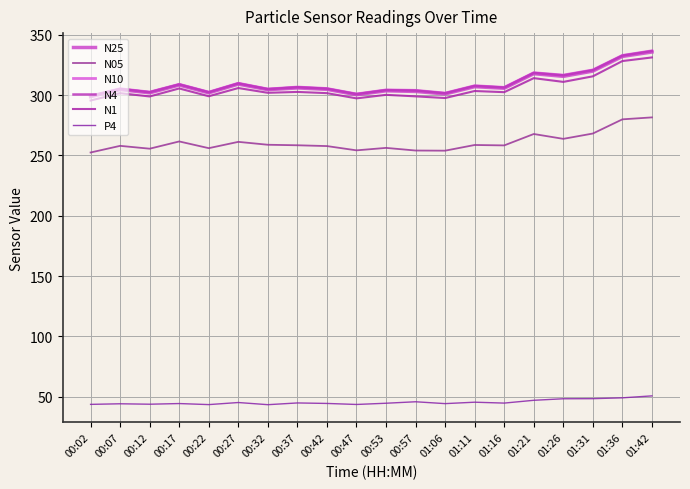

What is the difference between the highest and lowest values at 01:16?

261.6